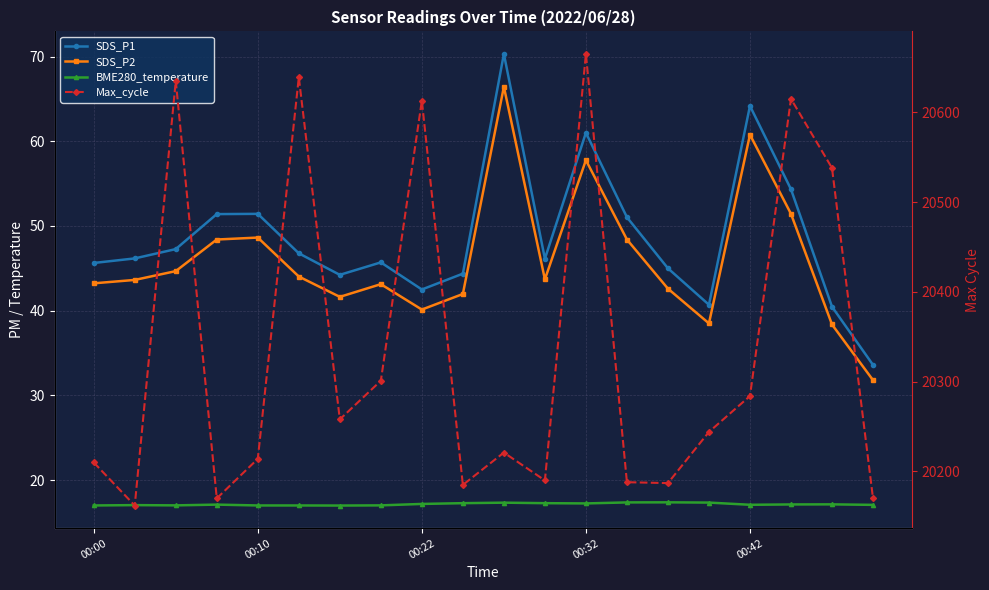

List the labels in order of SDS_P1 value, largest first.

10, 16, 12, 17, 00:42, 00:32, 13, 00:22, 5, 00:10, 11, 7, 00:00, 14, 9, 6, 8, 15, 18, 19